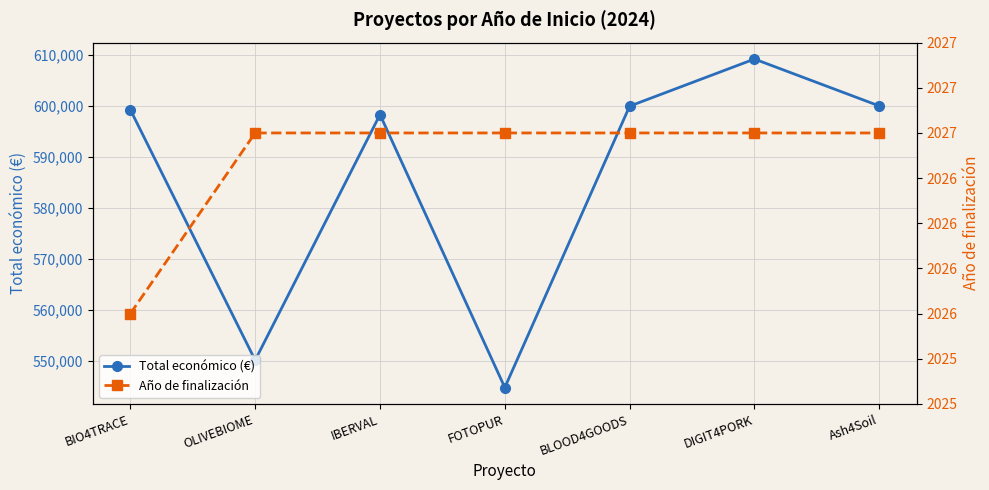

List the labels in order of Total económico (€) value, largest first.

DIGIT4PORK, Ash4Soil, BLOOD4GOODS, BIO4TRACE, IBERVAL, OLIVEBIOME, FOTOPUR